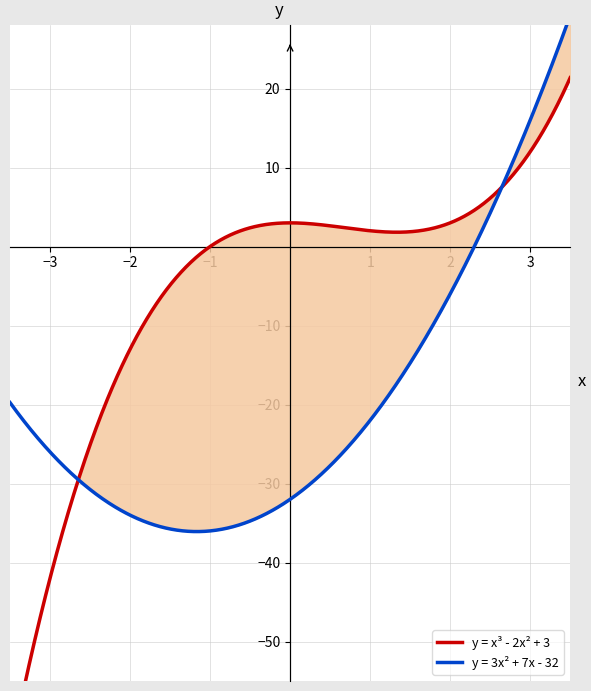

True or false: y = 3x² + 7x - 32 has more than 1 points higher than both neighbors.

False